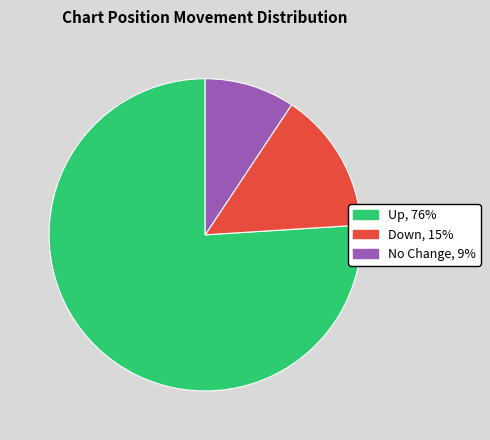

Is there a majority slice in this chart?

Yes